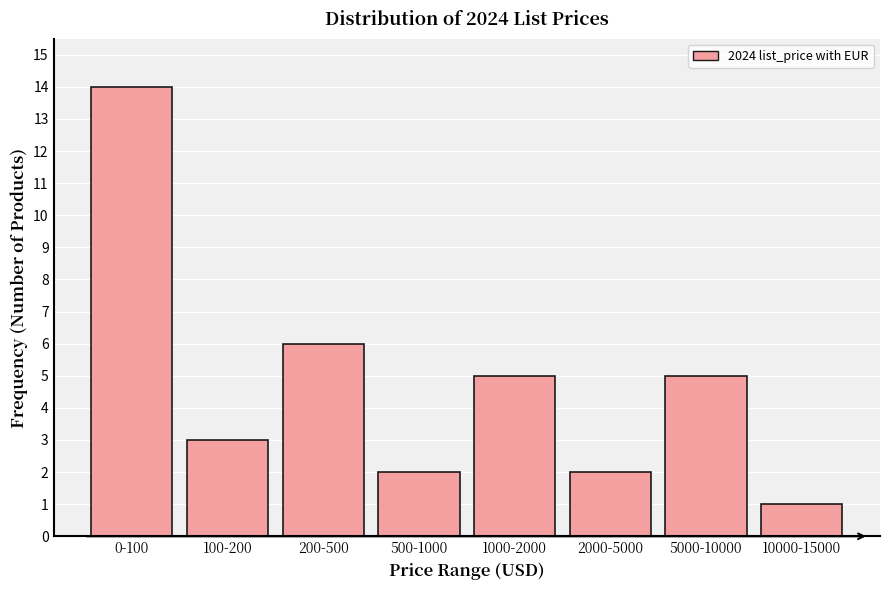

Reading left to right, extract all data points from this chart.

0-100=14	100-200=3	200-500=6	500-1000=2	1000-2000=5	2000-5000=2	5000-10000=5	10000-15000=1